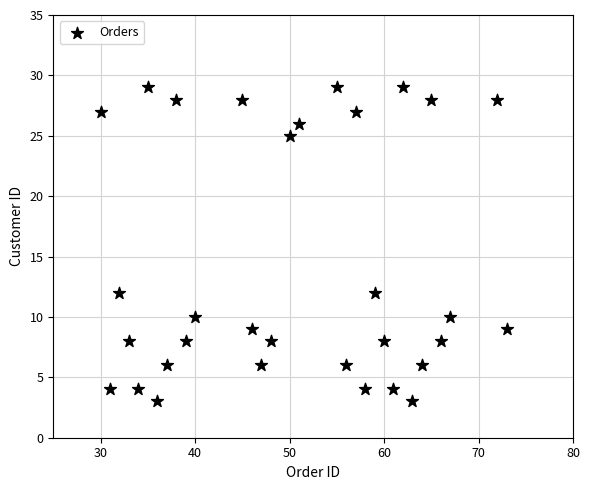

What is the range of X values (max minus min)?

43